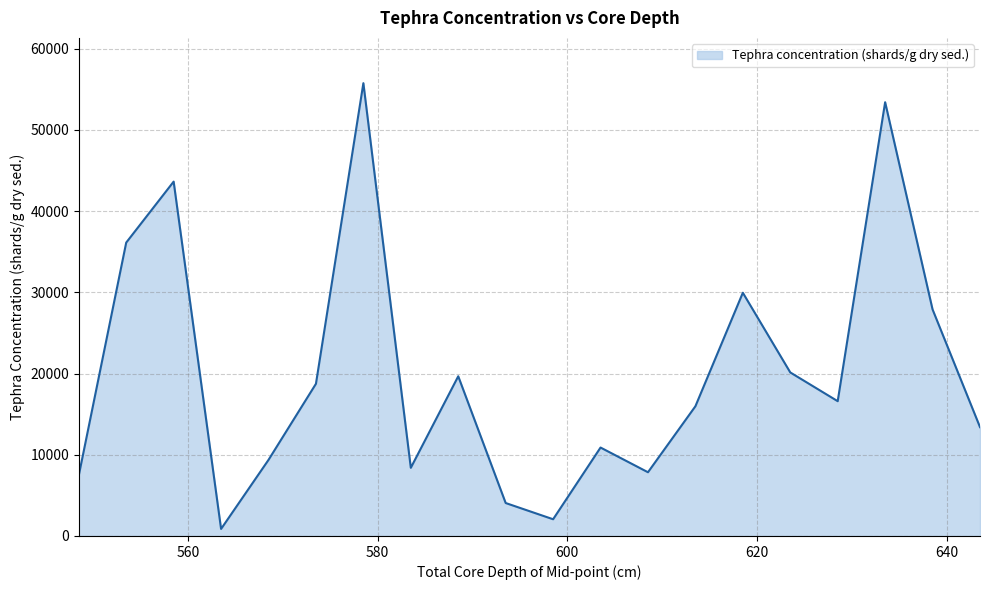

What is the maximum value shown in the chart?

55750